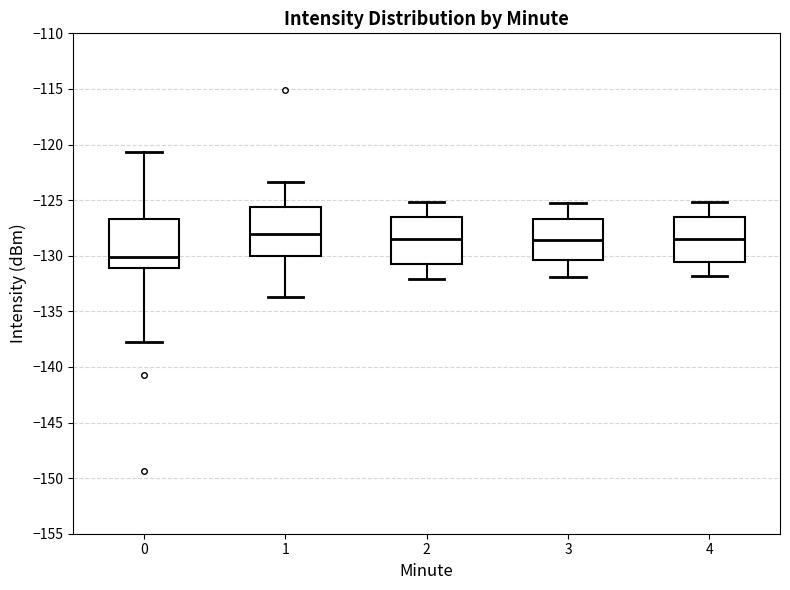

Reading left to right, read every box against the y-axis: the position of its median line, the range the box covers, and the ends of its whiskers. The values are not printed on the chart, so give them approximately, as read against the axis.

0: median -130.0, box -131.0 to -126.5, whiskers -137.5 to -120.5
1: median -128.0, box -130.0 to -125.5, whiskers -133.5 to -123.5
2: median -128.5, box -130.5 to -126.5, whiskers -132.0 to -125.0
3: median -128.5, box -130.5 to -126.5, whiskers -132.0 to -125.5
4: median -128.5, box -130.5 to -126.5, whiskers -132.0 to -125.0